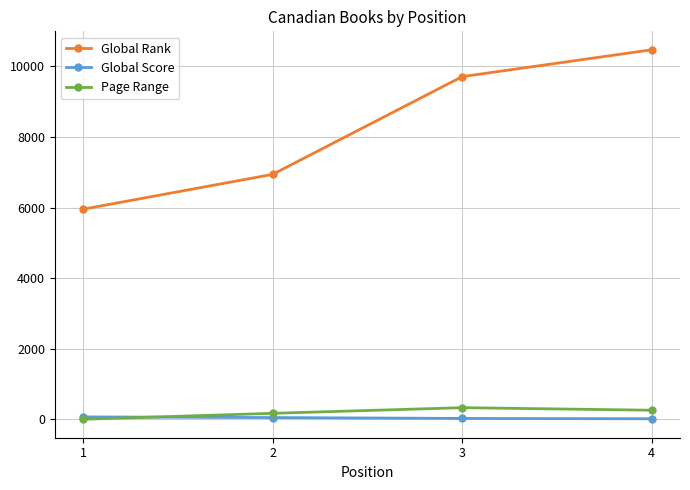

Does the chart display data point markers on the line(s)?

Yes